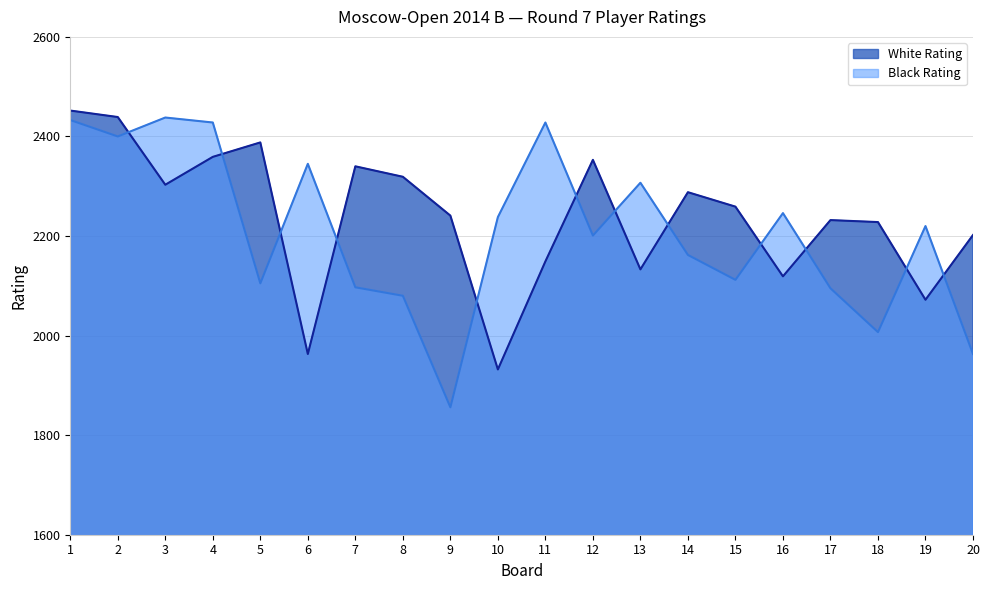

Reading left to right, list all the values displayed in this chart.

White Rating: 1=2452	2=2439	3=2303	4=2359	5=2388	6=1963	7=2340	8=2319	9=2241	10=1932	11=2149	12=2353	13=2133	14=2288	15=2259	16=2119	17=2232	18=2228	19=2072	20=2202
Black Rating: 1=2433	2=2400	3=2438	4=2428	5=2105	6=2345	7=2097	8=2080	9=1856	10=2238	11=2428	12=2201	13=2307	14=2162	15=2112	16=2246	17=2095	18=2007	19=2220	20=1963